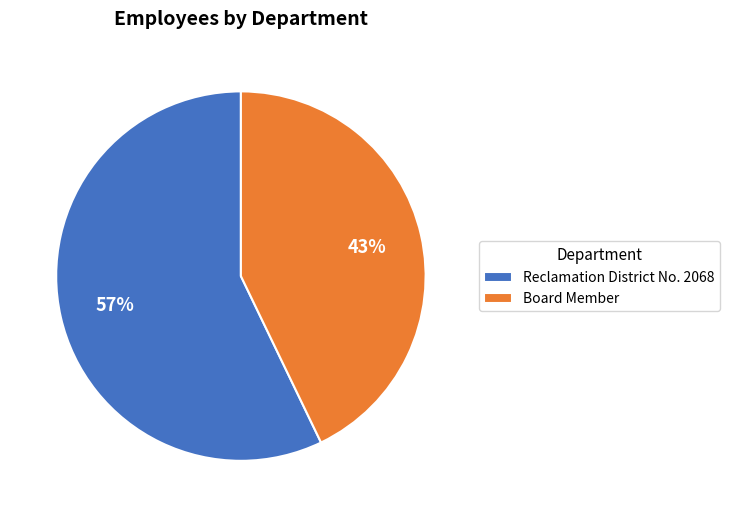

Approximately how many times larger is the value at Reclamation District No. 2068 compared to Board Member?

1.3